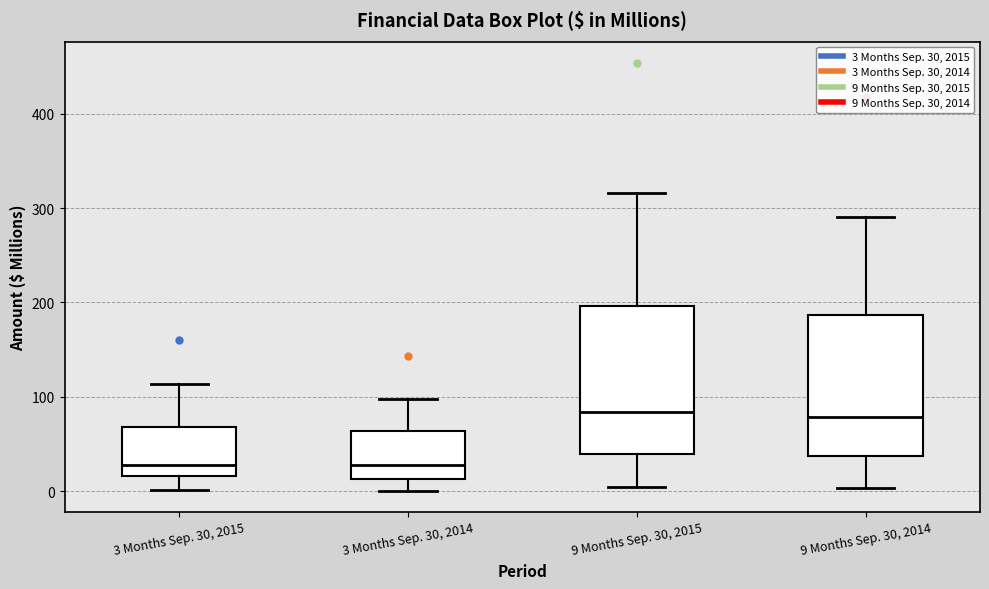

Where is the upper edge of the box for 3 Months Sep. 30, 2015 on the y-axis? The values are not printed on the chart, so give them approximately, as read against the axis.

70